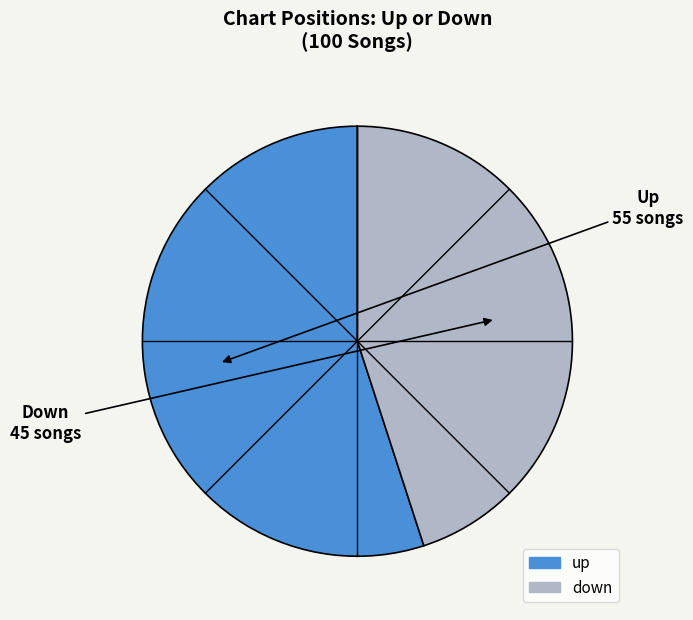

Is the sum of up and down greater than half?

Yes